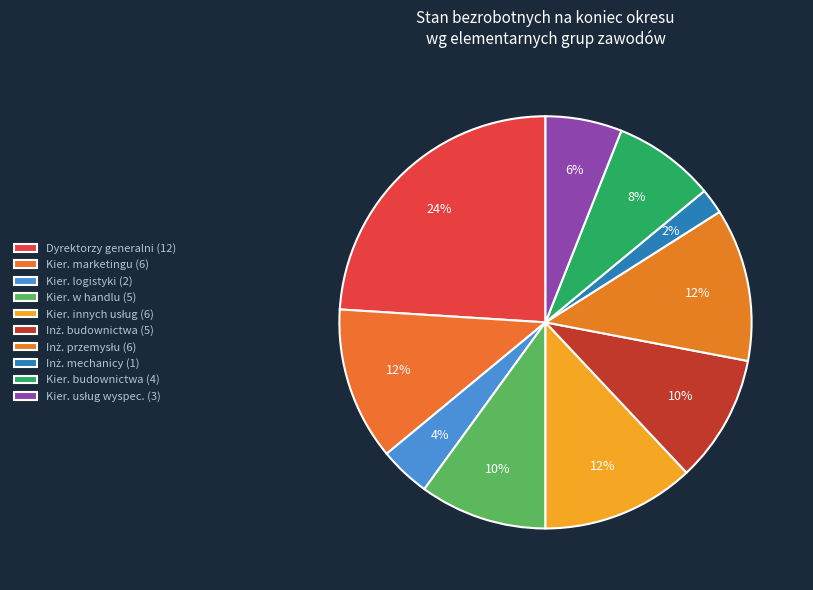

How many segments does this pie chart have?

10